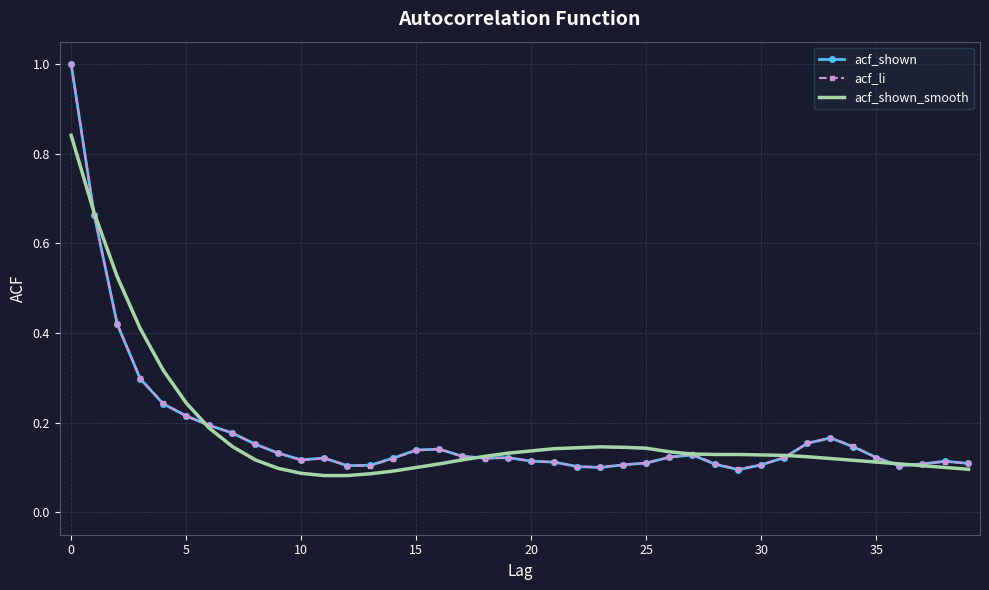

Count the number of data series in this chart.

3